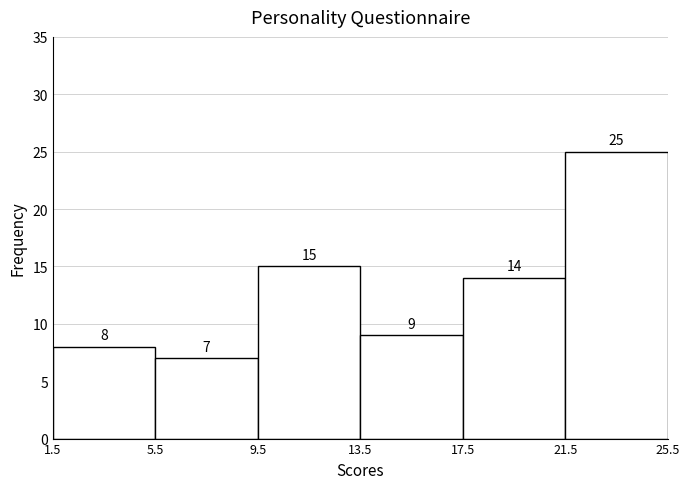

Reading left to right, transcribe this chart: for each bar, give the range it covers on the x-axis and its height.

1.5 to 5.5: 8
5.5 to 9.5: 7
9.5 to 13.5: 15
13.5 to 17.5: 9
17.5 to 21.5: 14
21.5 to 25.5: 25